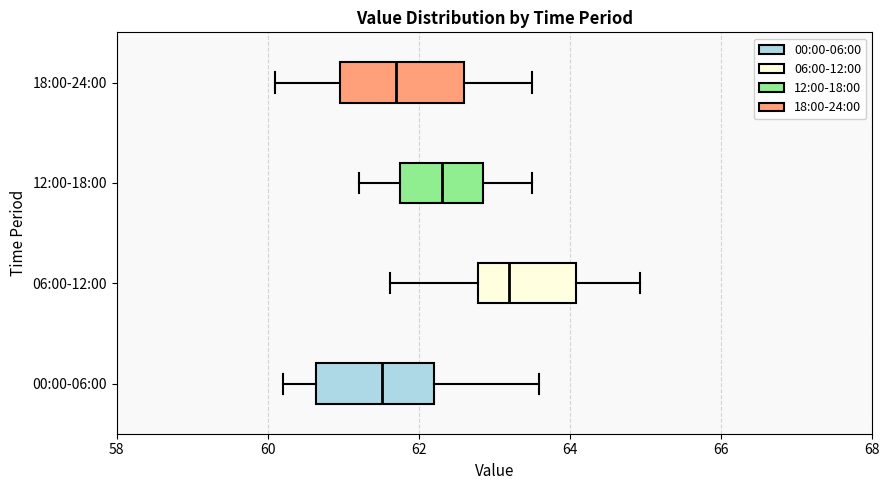

Reading bottom to top, read every box against the x-axis: the position of its median line, the range the box covers, and the ends of its whiskers. The values are not printed on the chart, so give them approximately, as read against the axis.

00:00-06:00: median 61.6, box 60.6 to 62.2, whiskers 60.2 to 63.6
06:00-12:00: median 63.2, box 62.8 to 64.0, whiskers 61.6 to 65.0
12:00-18:00: median 62.4, box 61.8 to 62.8, whiskers 61.2 to 63.6
18:00-24:00: median 61.8, box 61.0 to 62.6, whiskers 60.2 to 63.6